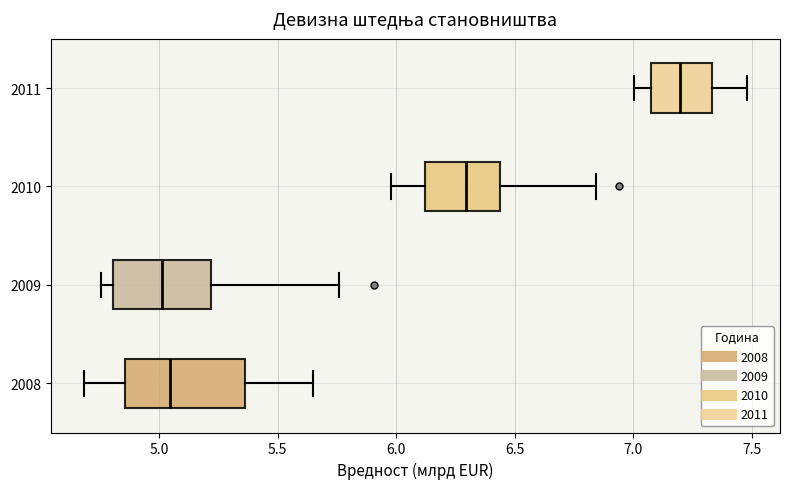

Where does the left whisker of the box at y = 2011 end on the x-axis? The values are not printed on the chart, so give them approximately, as read against the axis.

7.00